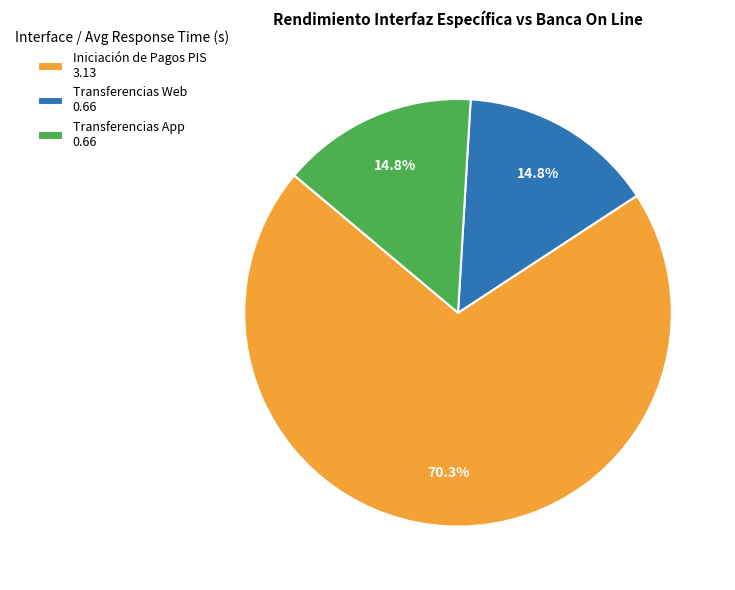

Do Iniciación de Pagos PIS and Transferencias Web together represent more than half of the pie?

Yes